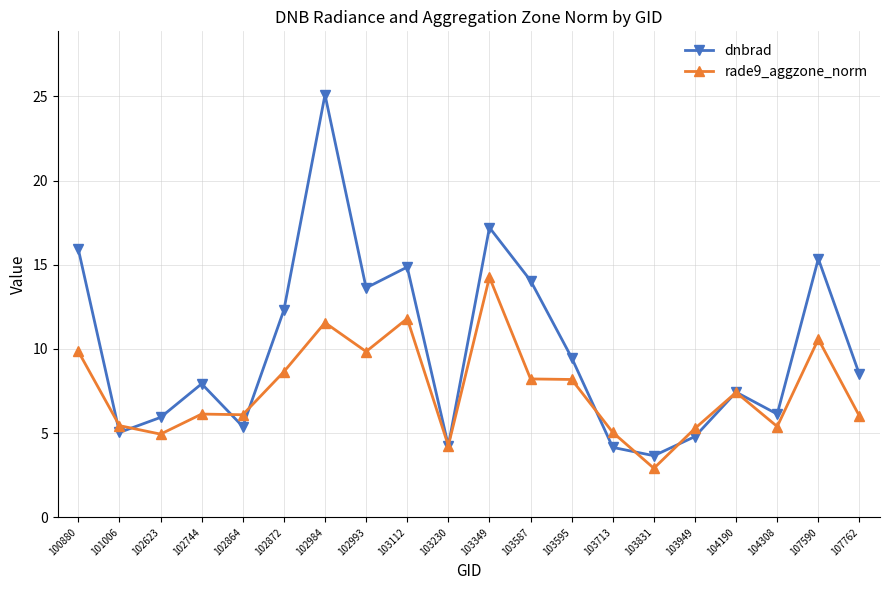

What is the difference between the maximum and minimum values in the rade9_aggzone_norm series?

11.3